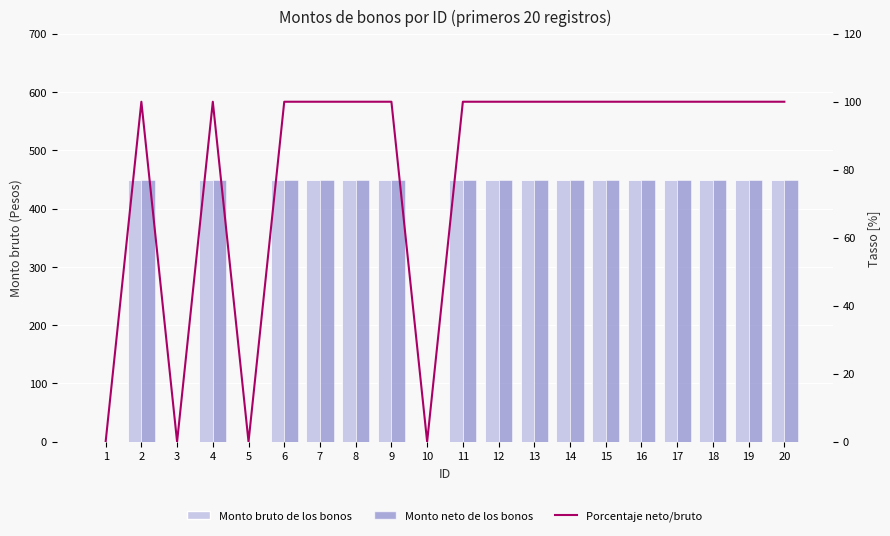

What are all the series names shown in the legend?

Monto bruto de los bonos, Monto neto de los bonos, Porcentaje neto/bruto